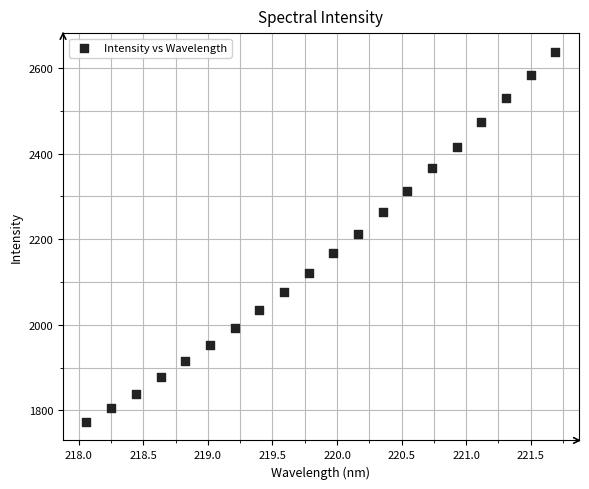

What is the range of Y values (max minus min)?

865.6